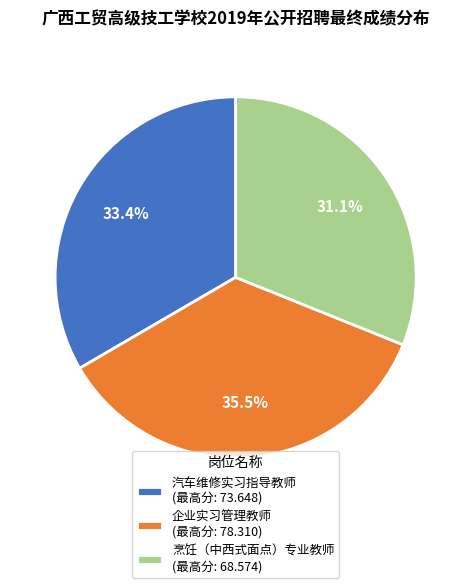

Does 企业实习管理教师 represent more than half of the total?

No